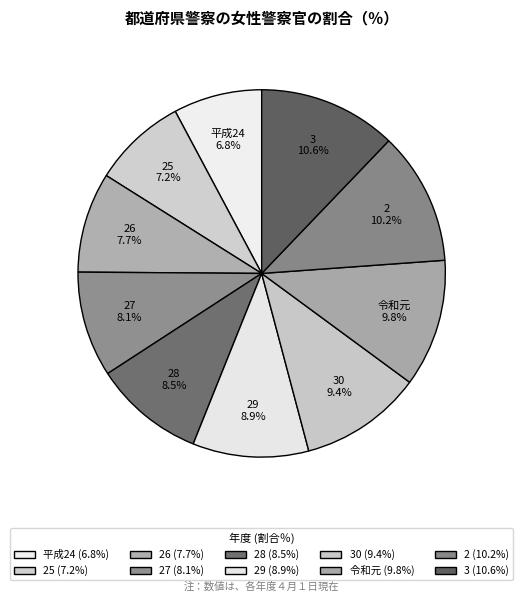

To the nearest percent, what percentage of the pie is 3?

12%